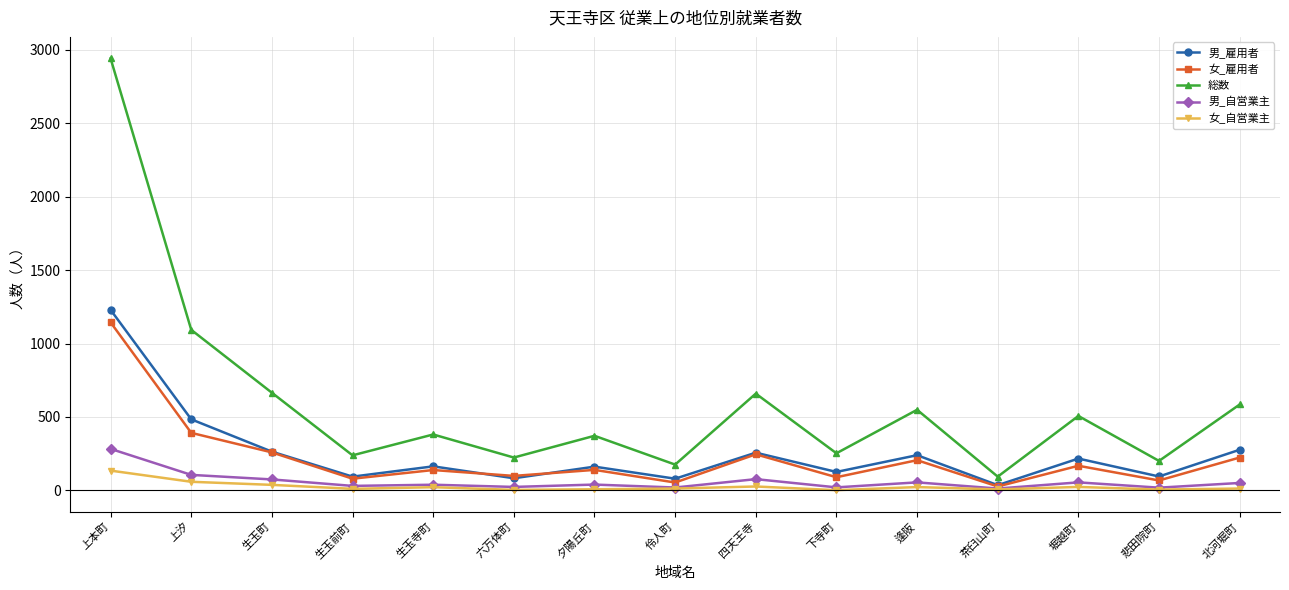

What is the spread (max minus min) of values at 堀越町?

483